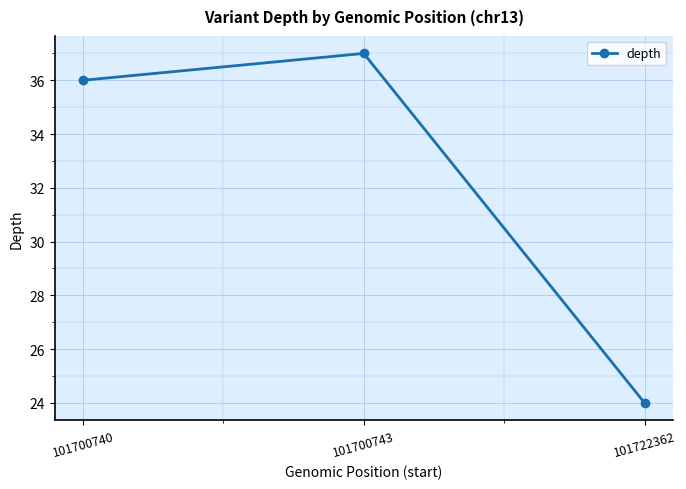

What is the smallest value displayed?

24